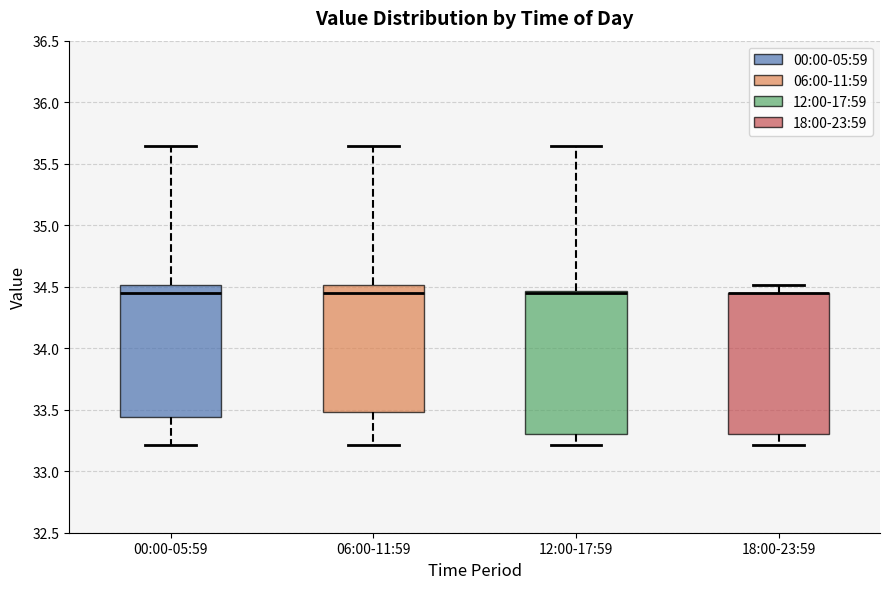

Reading left to right, read every box against the y-axis: the position of its median line, the range the box covers, and the ends of its whiskers. The values are not printed on the chart, so give them approximately, as read against the axis.

00:00-05:59: median 34.45, box 33.45 to 34.50, whiskers 33.20 to 35.65
06:00-11:59: median 34.45, box 33.50 to 34.50, whiskers 33.20 to 35.65
12:00-17:59: median 34.45 (drawn on the box's upper edge), box 33.30 to 34.45, whiskers 33.20 to 35.65
18:00-23:59: median 34.45 (drawn on the box's upper edge), box 33.30 to 34.45, whiskers 33.20 to 34.50